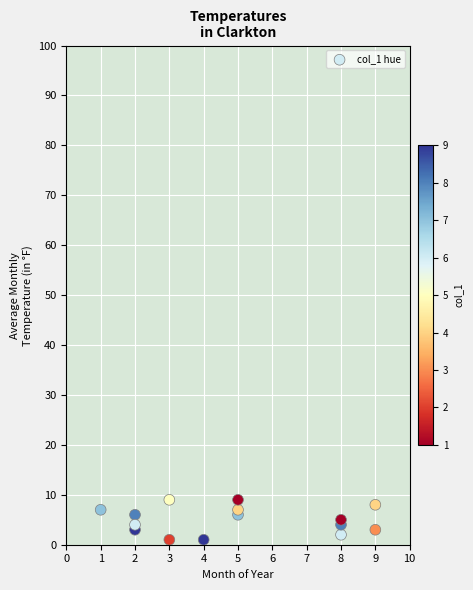

What is the range of X values (max minus min)?

8